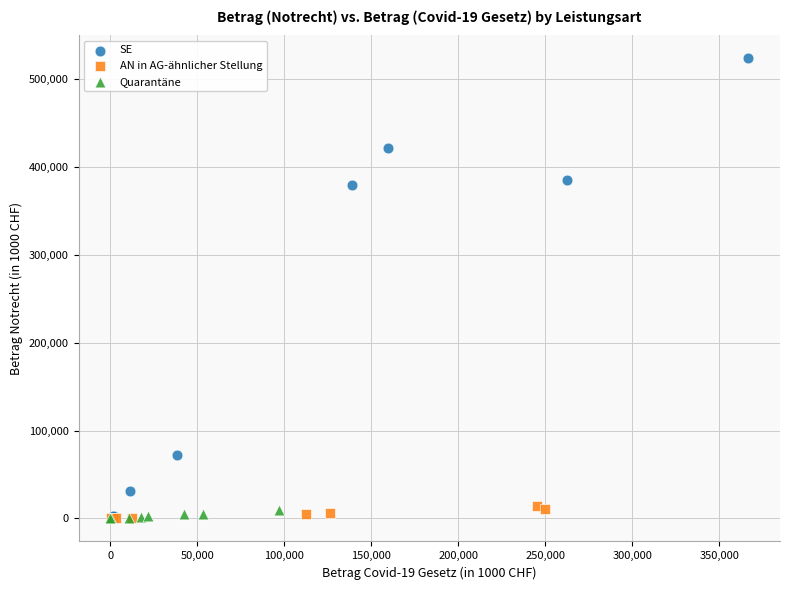

Which series contains the highest Y value?

SE